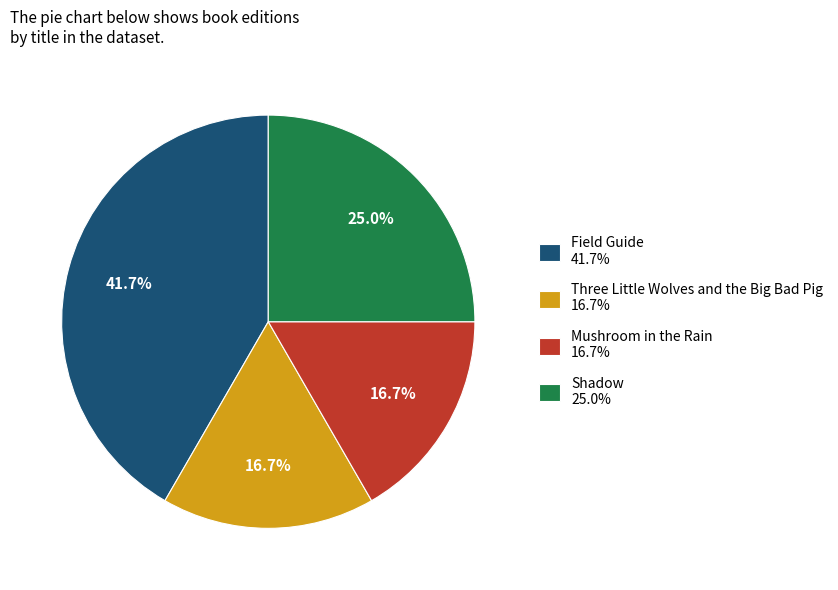

How many segments does this pie chart have?

4